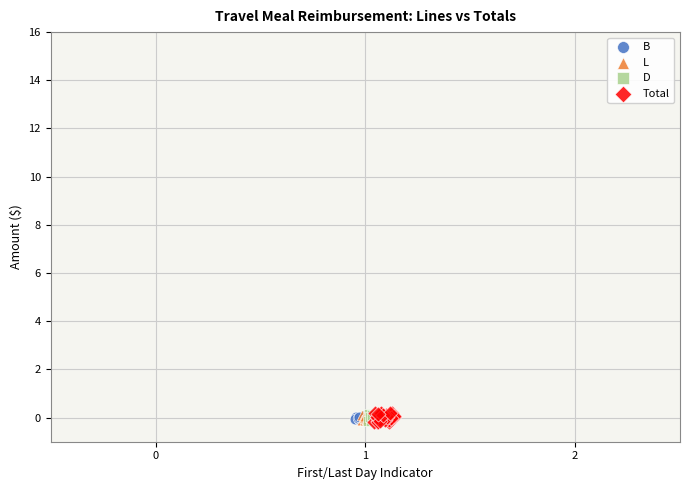

Which series has the largest Y range (max minus min)?

Total